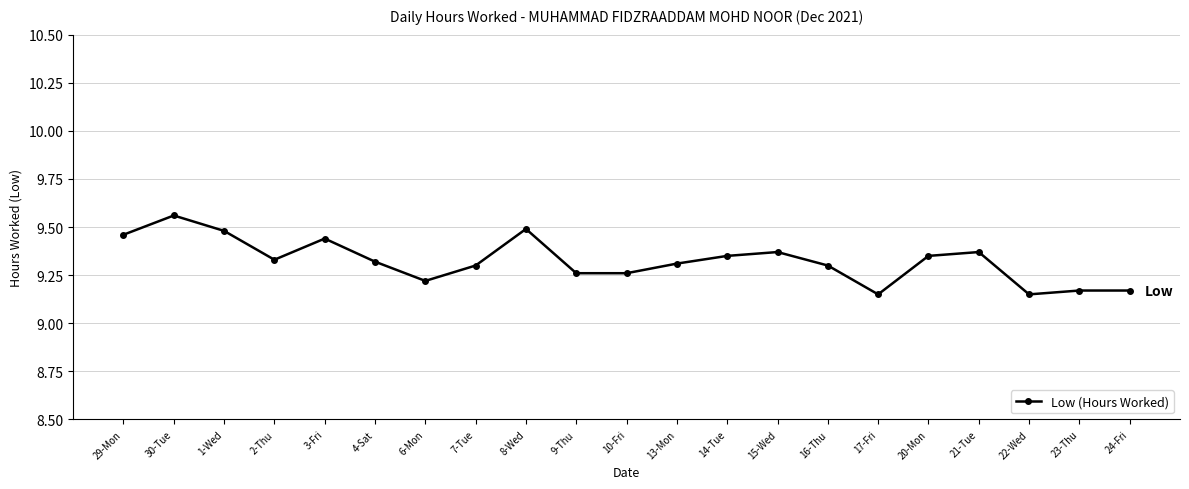

Is this an area chart (filled region under the line)?

No